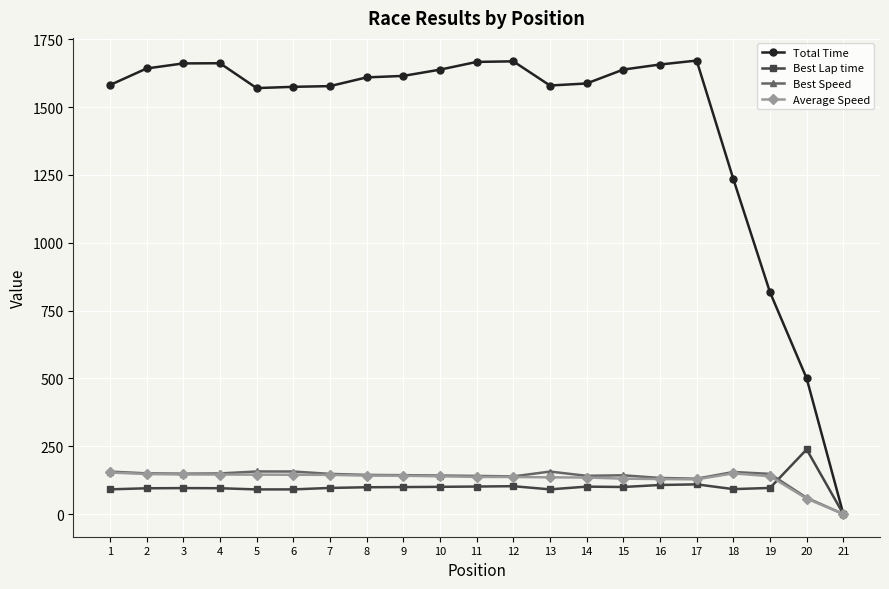

True or false: Best Lap time has more than 0 interior local peaks.

True